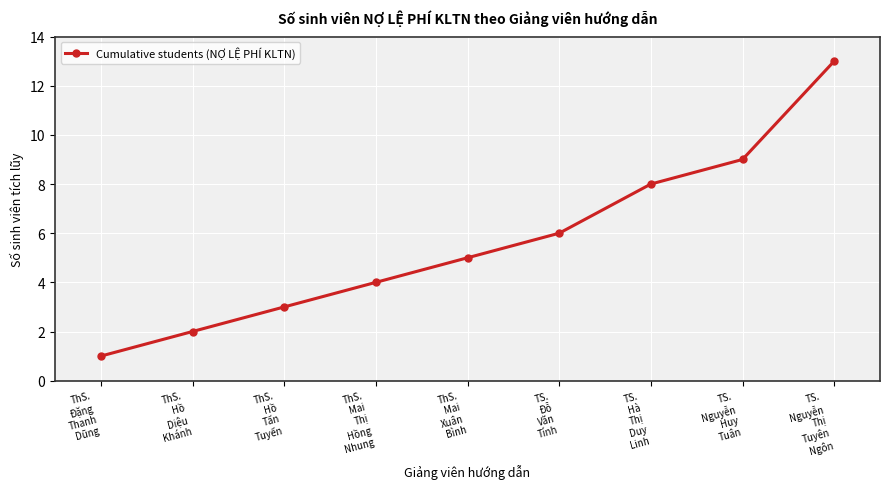

What is the label of the 9th point from the left?

TS.
Nguyễn
Thị
Tuyên
Ngôn